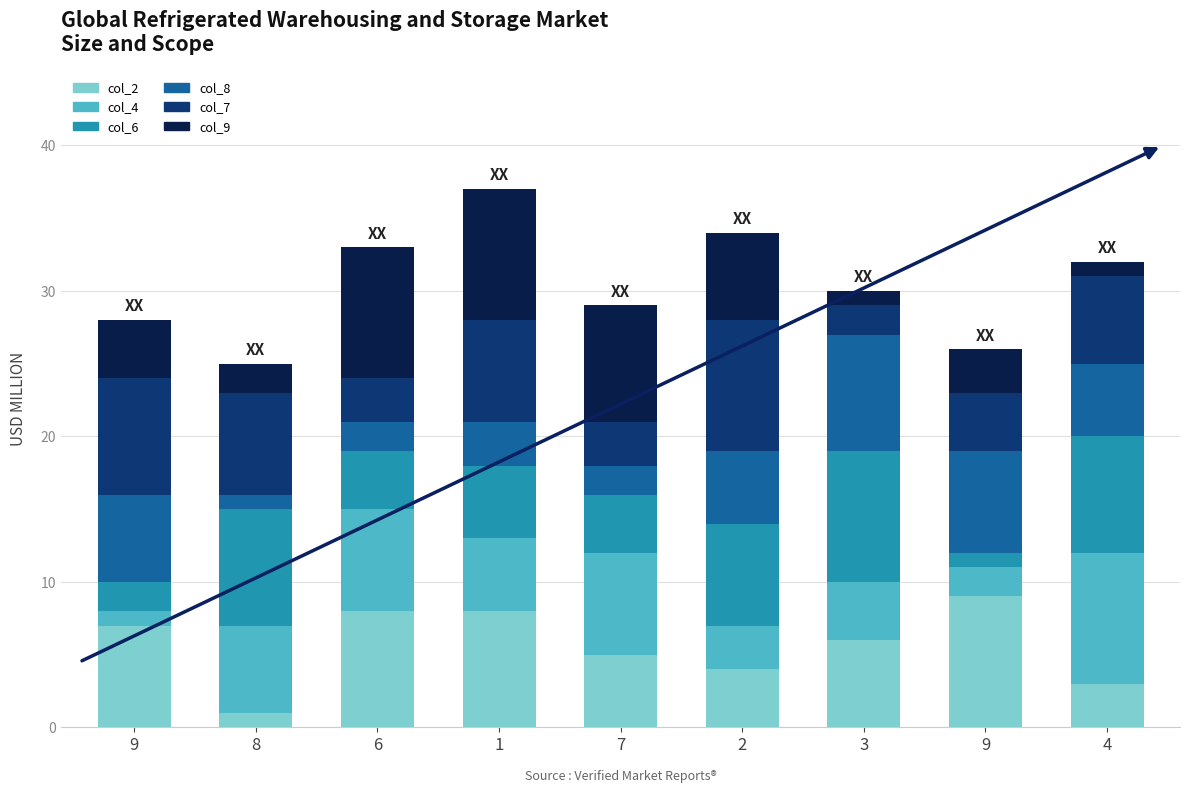

Rank the series by their maximum value, from lowest to highest.

col_8, col_2, col_4, col_6, col_7, col_9